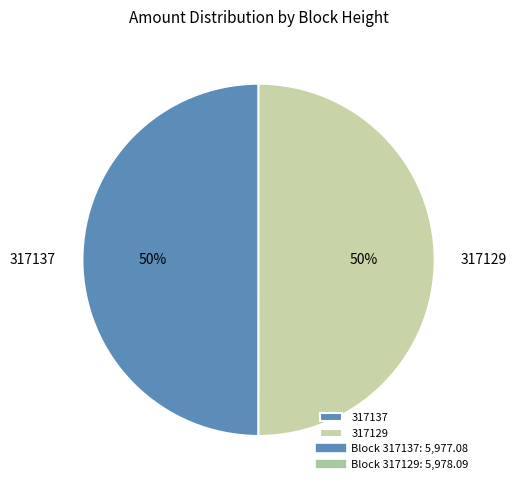

To the nearest percent, what is the difference between the 317137 and 317129 slice percentages?

0%